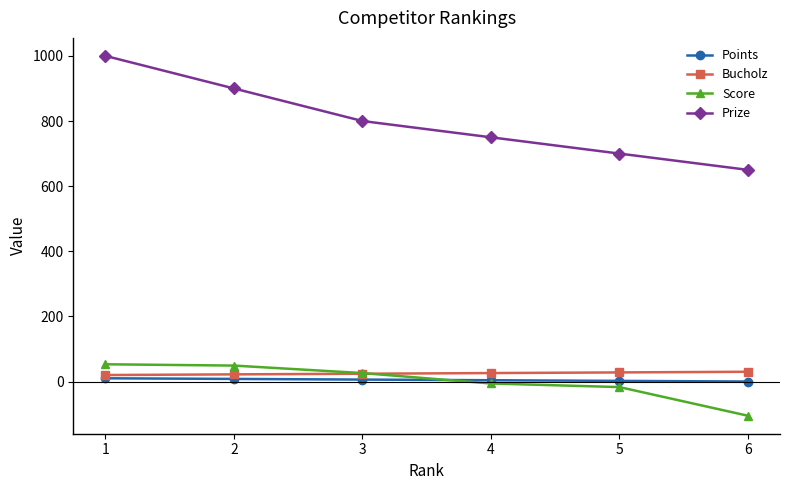

Which category has the highest value across all series?

1